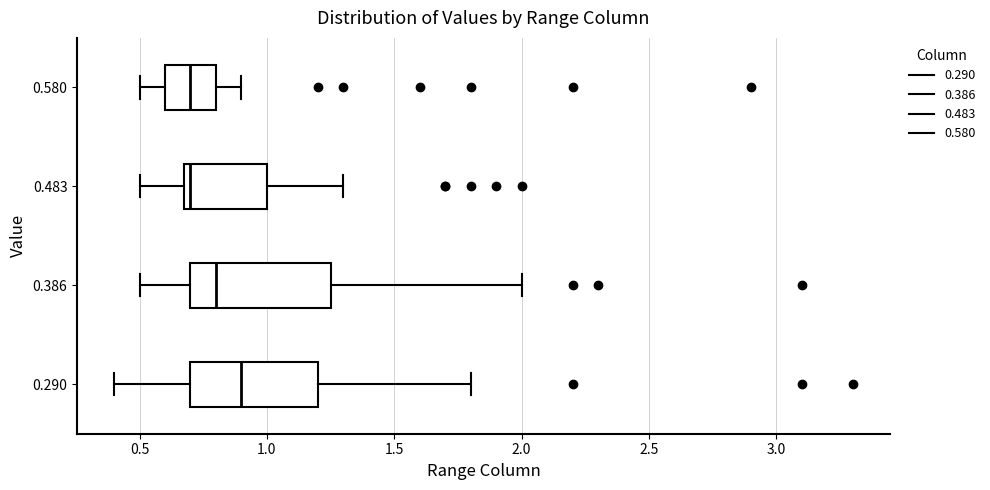

Reading bottom to top, read every box against the x-axis: the position of its median line, the range the box covers, and the ends of its whiskers. The values are not printed on the chart, so give them approximately, as read against the axis.

0.290: median 0.90, box 0.70 to 1.20, whiskers 0.40 to 1.80
0.386: median 0.80, box 0.70 to 1.25, whiskers 0.50 to 2.00
0.483: median 0.70 (just right of the box's left edge), box 0.70 to 1.00, whiskers 0.50 to 1.30
0.580: median 0.70, box 0.60 to 0.80, whiskers 0.50 to 0.90